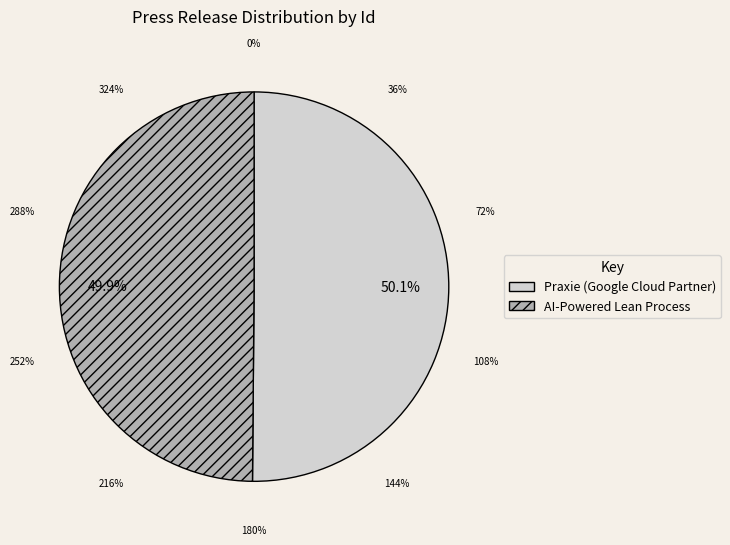

How much of the chart is everything except AI-Powered Lean Process?

50.1%